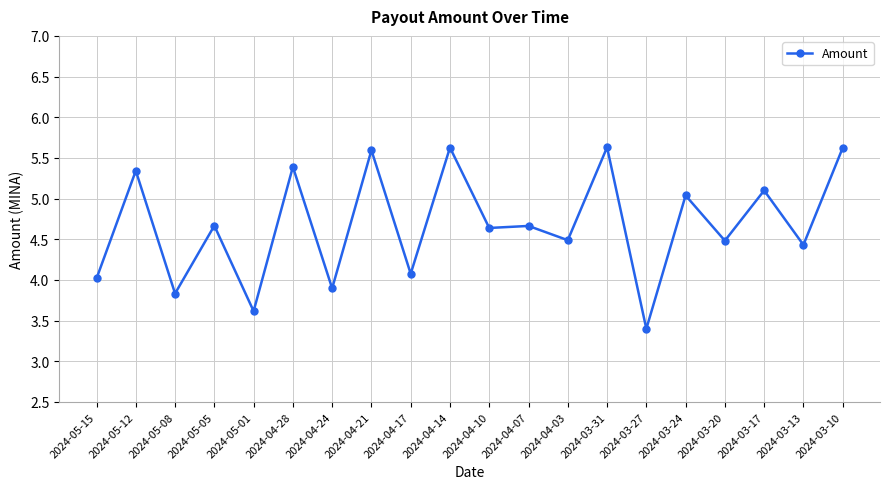

Is it true that the value at 2024-04-17 is 6.6?

False